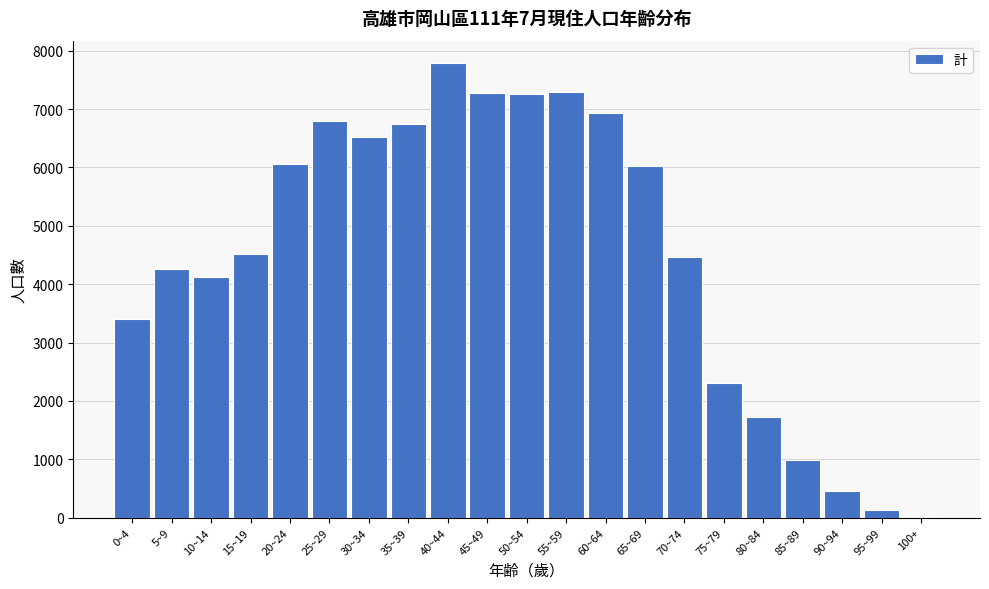

Is it true that the value at 70~74 is 7190?

False